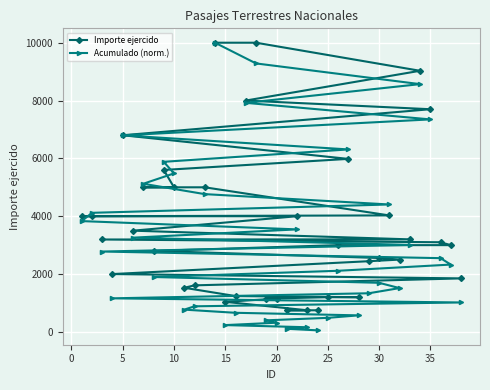

The value of Acumulado (norm.) at 30 is 1697.6. True or false?

True